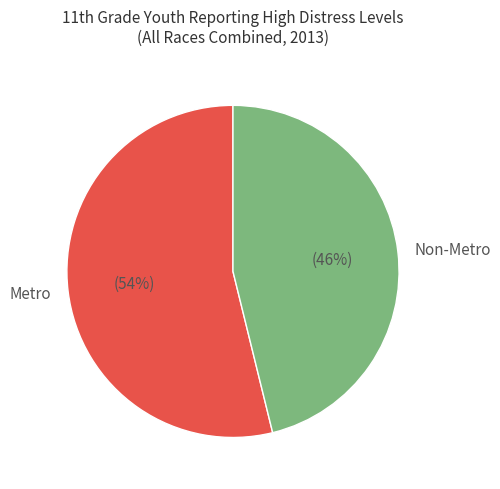

To the nearest percent, what percentage of the pie is Metro?

54%